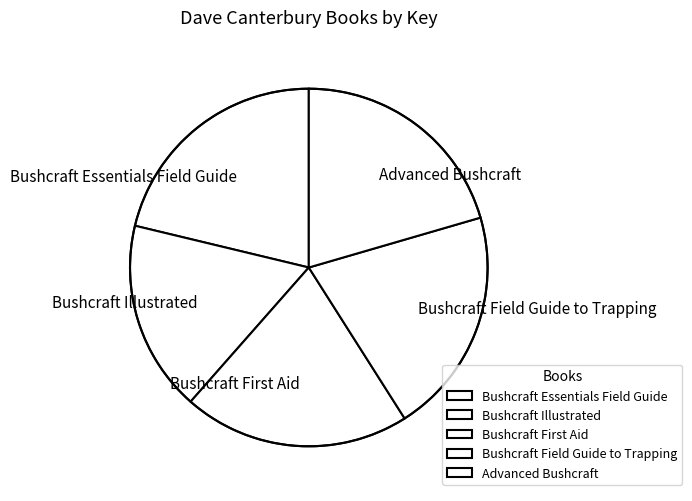

Count the number of slices in the pie.

5